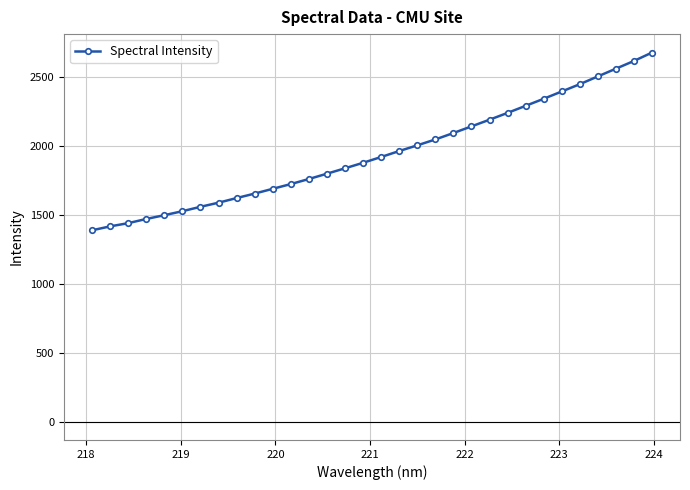

What is the sum of all values?

62241.0